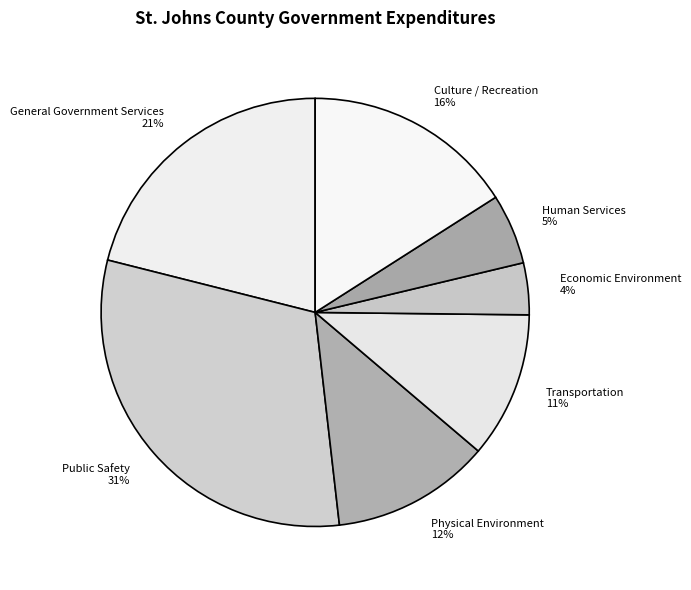

Approximately how many times larger is the value at Economic Environment compared to Transportation?

0.4